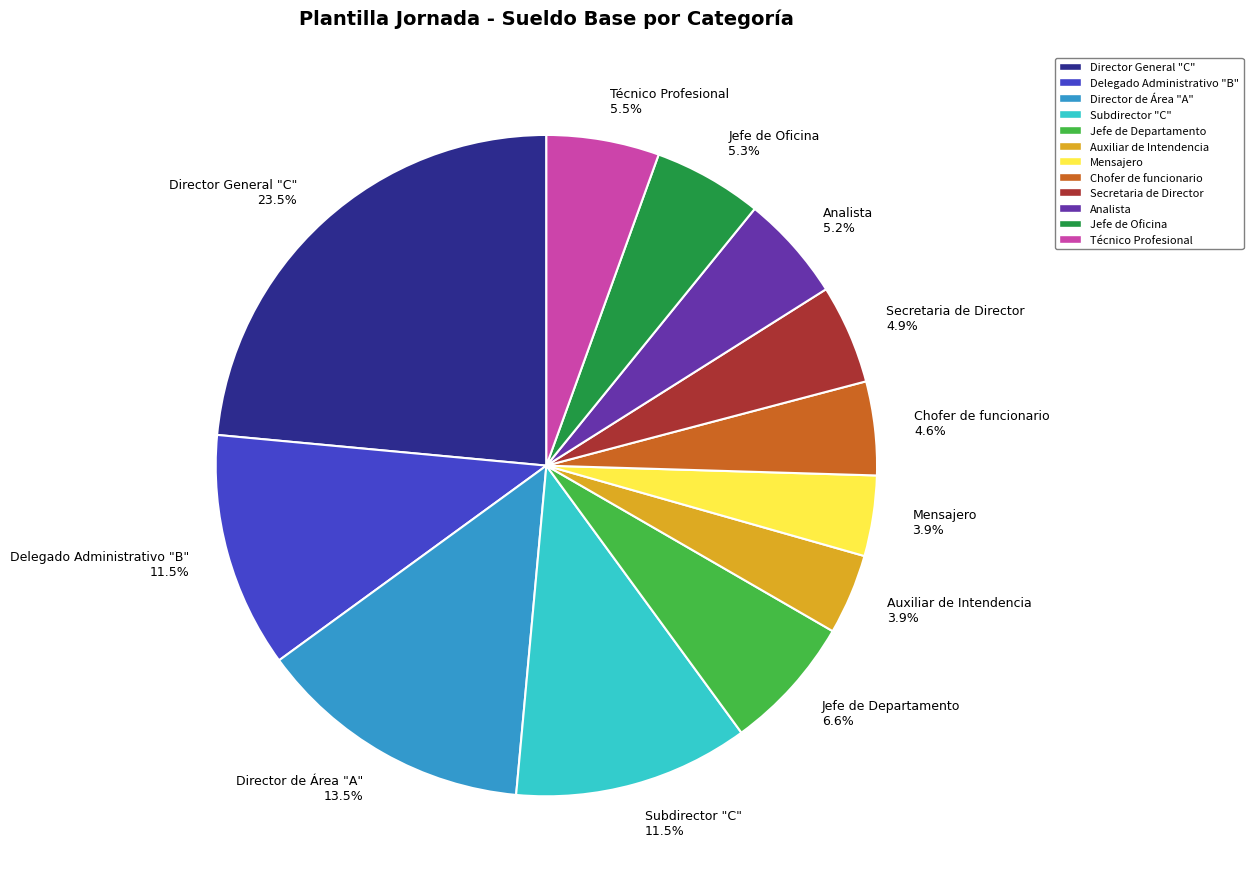

How many segments does this pie chart have?

12